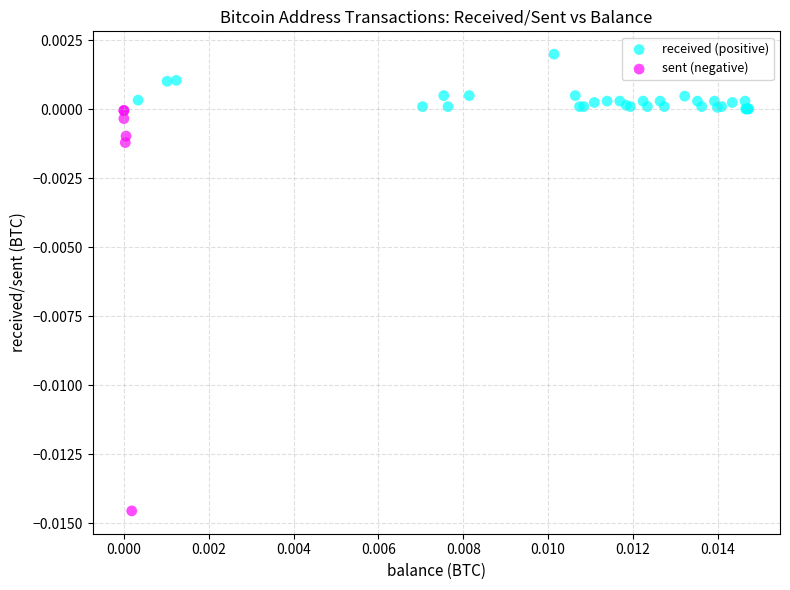

What are all the series names shown in the legend?

received (positive), sent (negative)